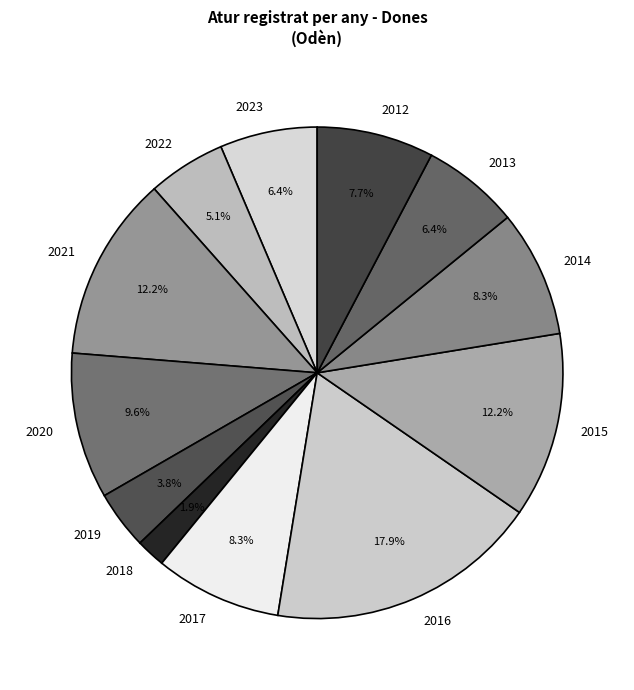

To the nearest percent, what portion does 2016 represent?

18%